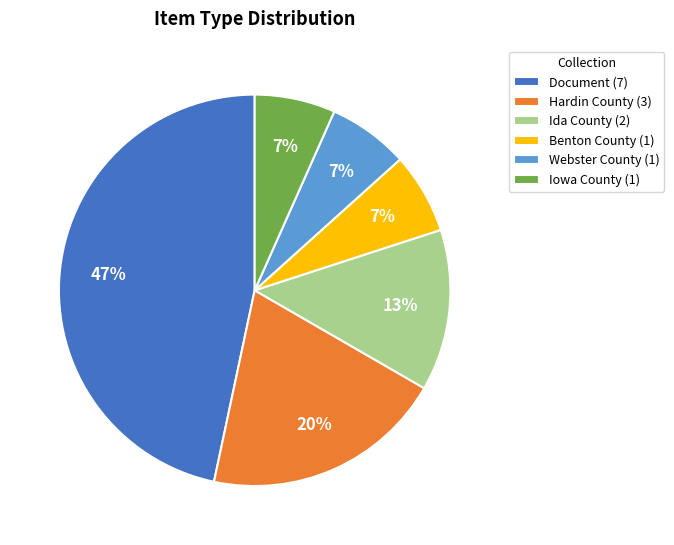

How many slices are in this pie chart?

6